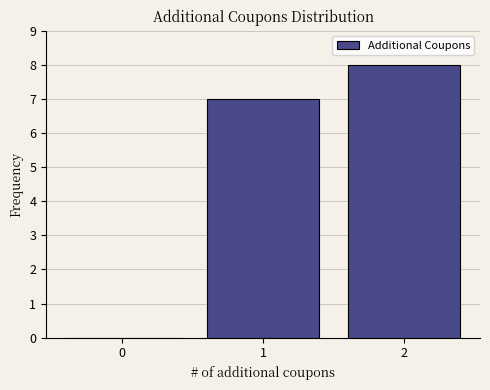

Reading left to right, list all the values displayed in this chart.

0=0	1=7	2=8